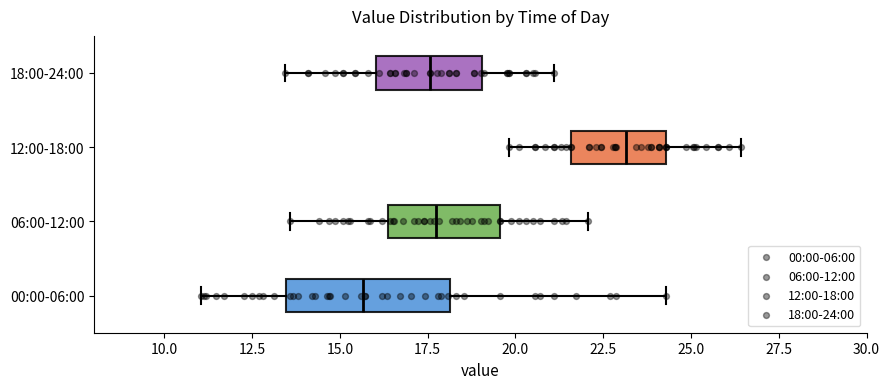

Where does the median line of the box for 18:00-24:00 sit on the x-axis? The values are not printed on the chart, so give them approximately, as read against the axis.

17.5